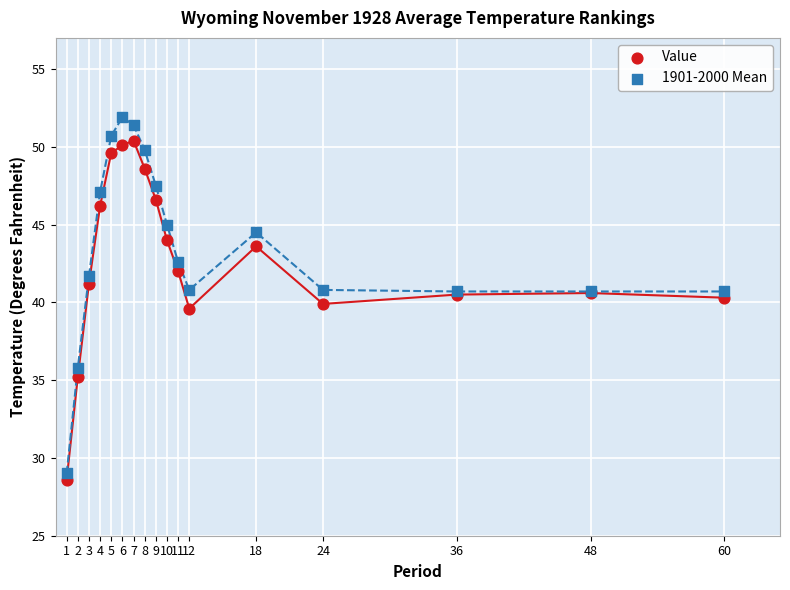

Which series has the widest spread of Y values?

1901-2000 Mean